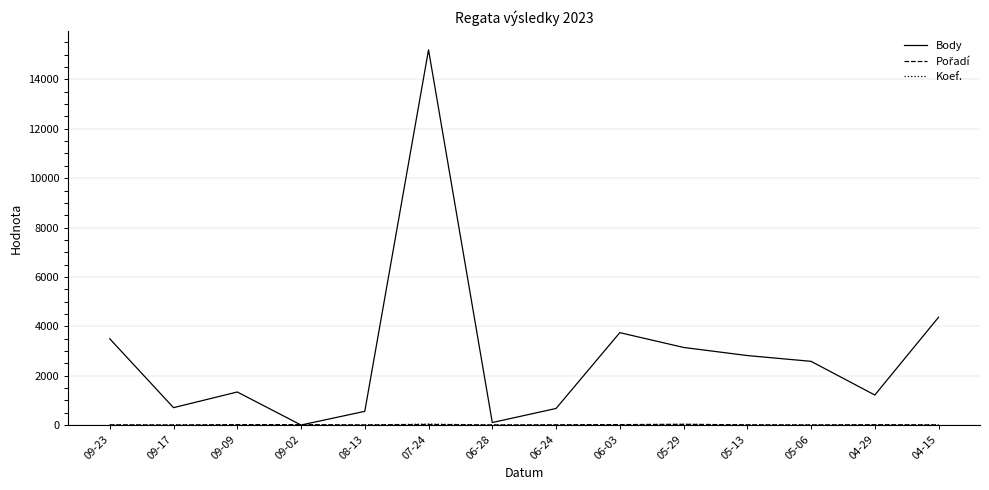

At which label does Body reach its peak?

07-24